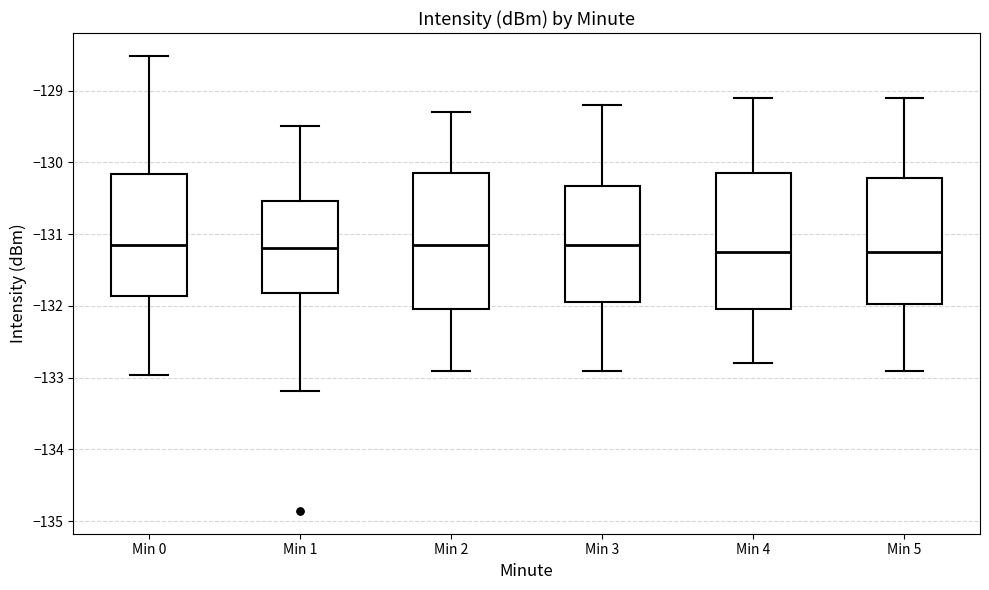

Where does the lower whisker of the box for Min 5 end on the y-axis? The values are not printed on the chart, so give them approximately, as read against the axis.

-132.9